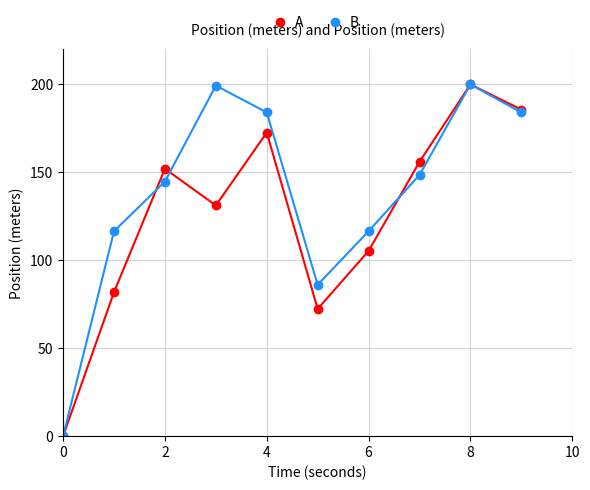

True or false: A has more than 0 points higher than both neighbors.

True